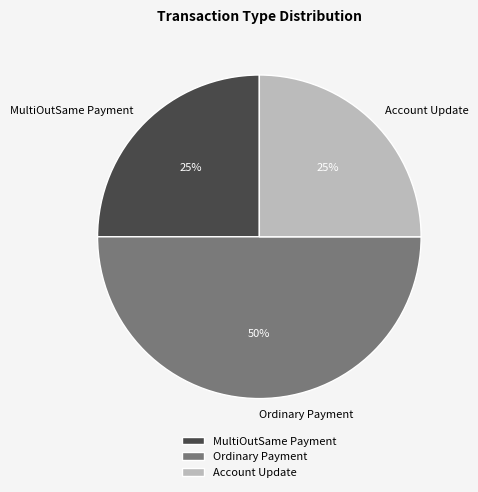

To the nearest percent, what percentage of the pie is MultiOutSame Payment?

25%